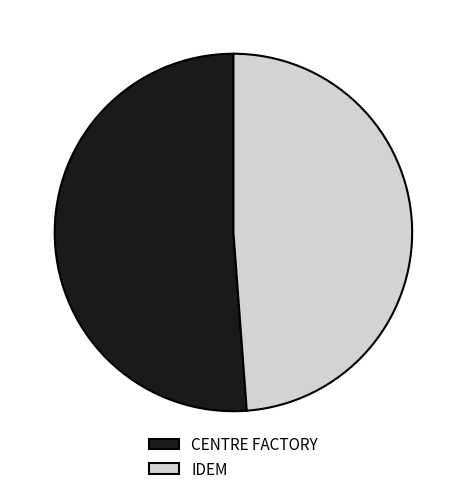

What is the largest slice in the pie chart?

CENTRE FACTORY